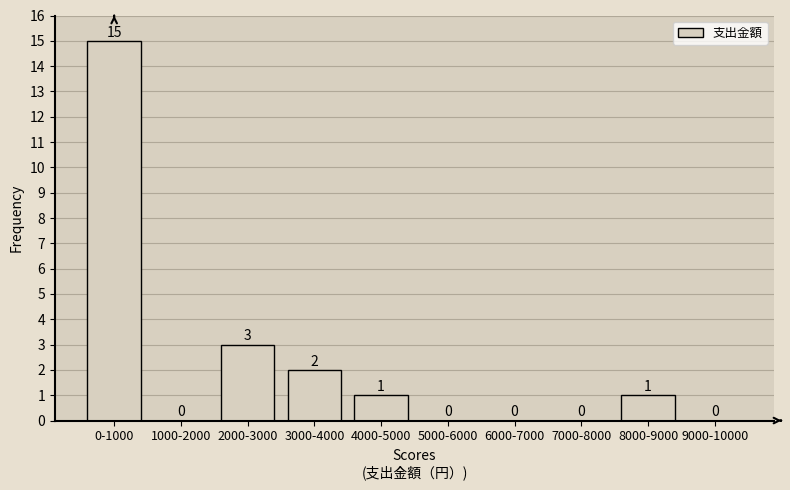

Reading right to left, extract all data points from this chart.

9000-10000=0	8000-9000=1	7000-8000=0	6000-7000=0	5000-6000=0	4000-5000=1	3000-4000=2	2000-3000=3	1000-2000=0	0-1000=15